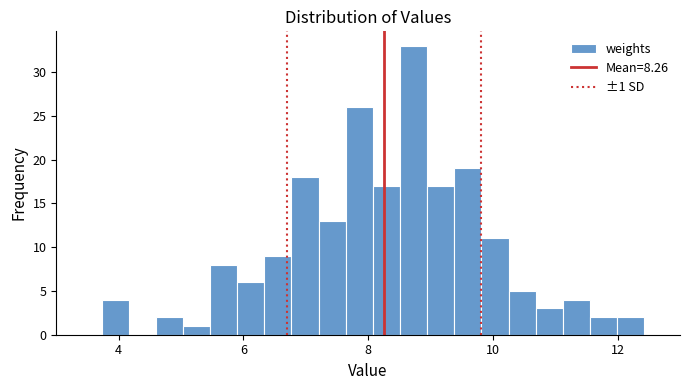

Around what value on the x-axis is the tallest bar? Give the approximate position of its centre, as read against the axis.

8.8